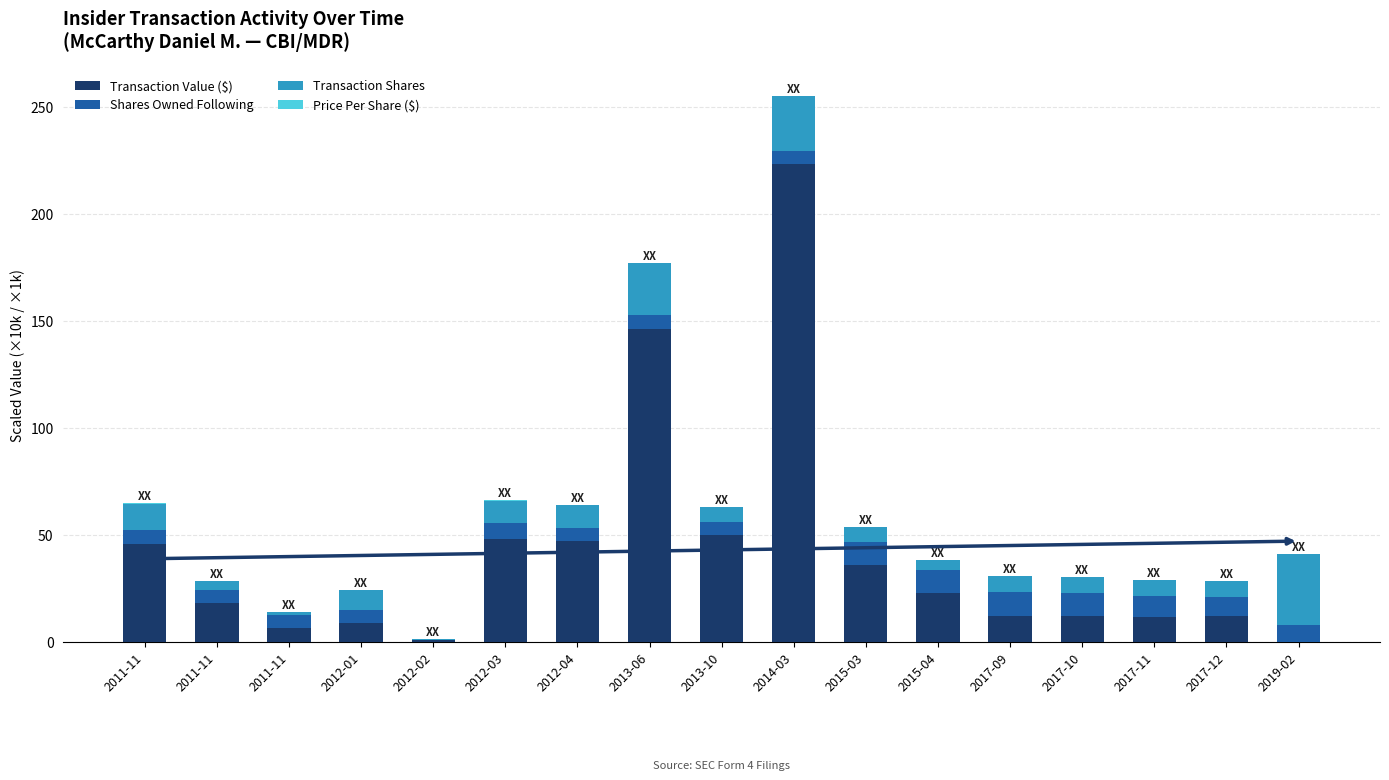

How many series are shown in this chart?

4